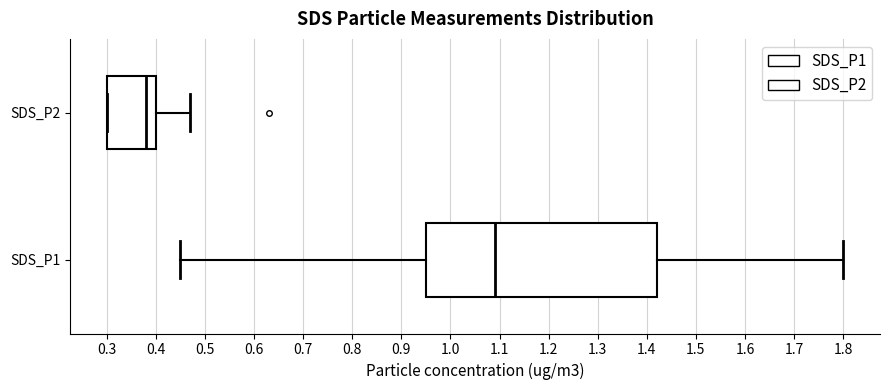

Reading bottom to top, read every box against the x-axis: the position of its median line, the range the box covers, and the ends of its whiskers. The values are not printed on the chart, so give them approximately, as read against the axis.

SDS_P1: median 1.09, box 0.95 to 1.42, whiskers 0.45 to 1.80
SDS_P2: median 0.38, box 0.30 to 0.40, whiskers 0.30 to 0.47